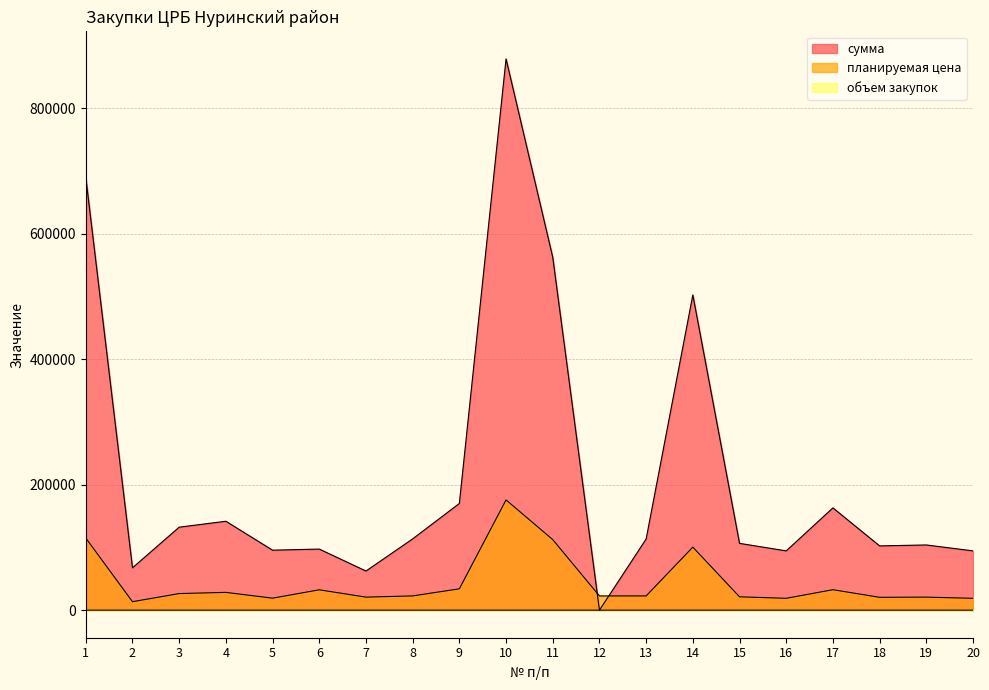

At which category is the sum across all series the highest?

10